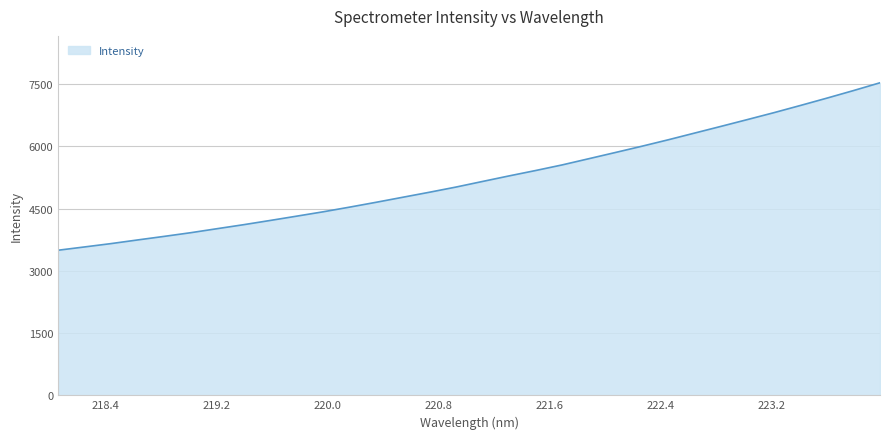

What is the difference between the maximum and minimum values?

4035.8